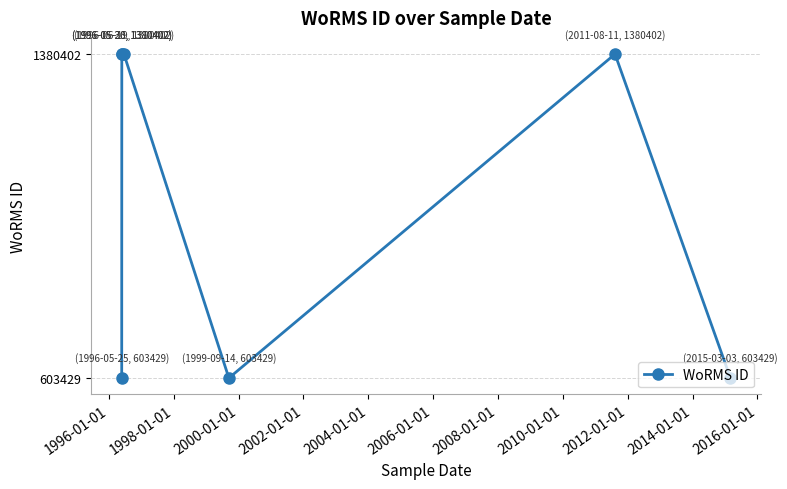

How many data points are less than 1380402?

3